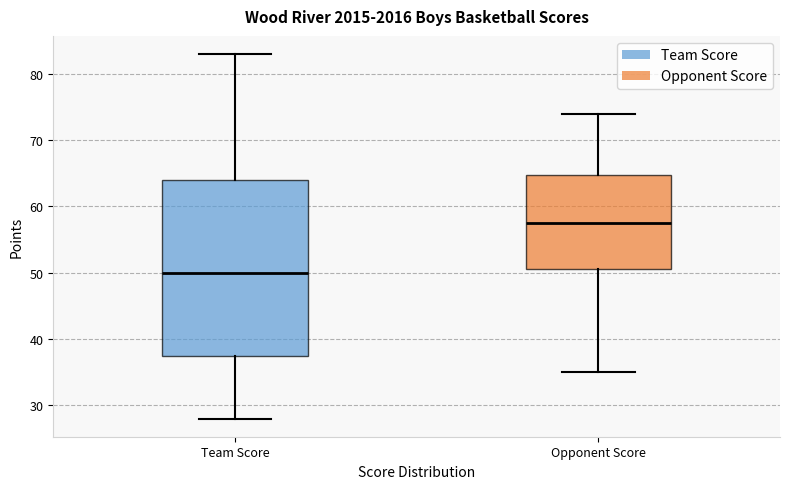

Which box's median line is the lowest?

Team Score